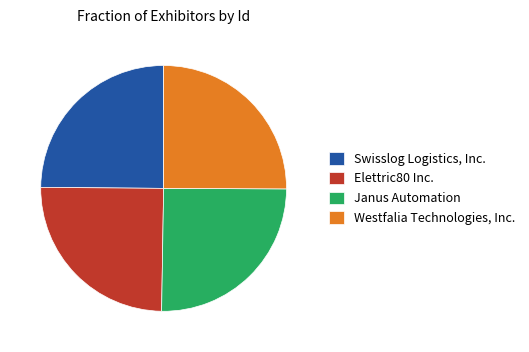

How many segments does this pie chart have?

4